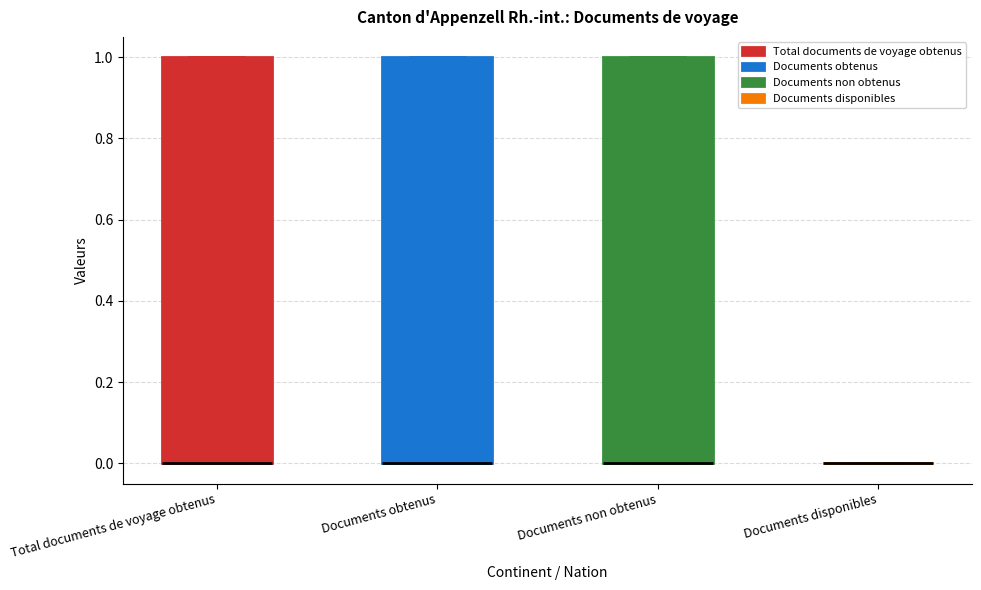

Reading left to right, transcribe this box plot: for each box, give where its median line is, the range the box spans, and where its two whiskers end, as read against the y-axis. The values are not printed on the chart, so give them approximately, as read against the axis.

Total documents de voyage obtenus: median 0 (drawn on the box's lower edge), box 0 to 1, whiskers 0 to 1
Documents obtenus: median 0 (drawn on the box's lower edge), box 0 to 1, whiskers 0 to 1
Documents non obtenus: median 0 (drawn on the box's lower edge), box 0 to 1, whiskers 0 to 1
Documents disponibles: box collapsed to a line at 0, whiskers 0 to 0